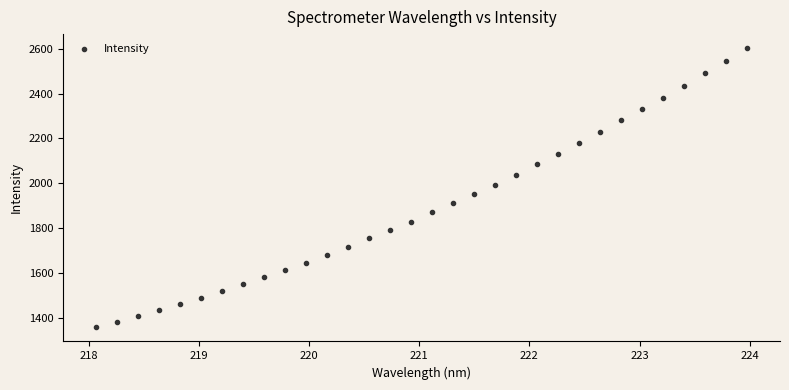

What is the range of Y values (max minus min)?

1247.0